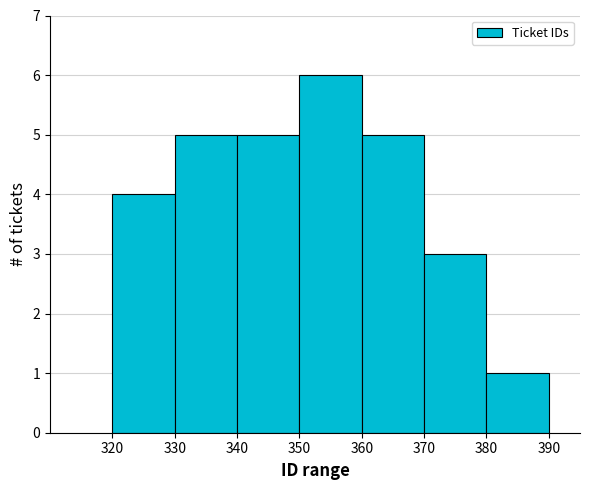

Reading left to right, transcribe this chart: for each bar, give the range it covers on the x-axis and its height. The values are not printed on the chart, so give them approximately, as read against the axis.

320 to 330: 4
330 to 340: 5
340 to 350: 5
350 to 360: 6
360 to 370: 5
370 to 380: 3
380 to 390: 1